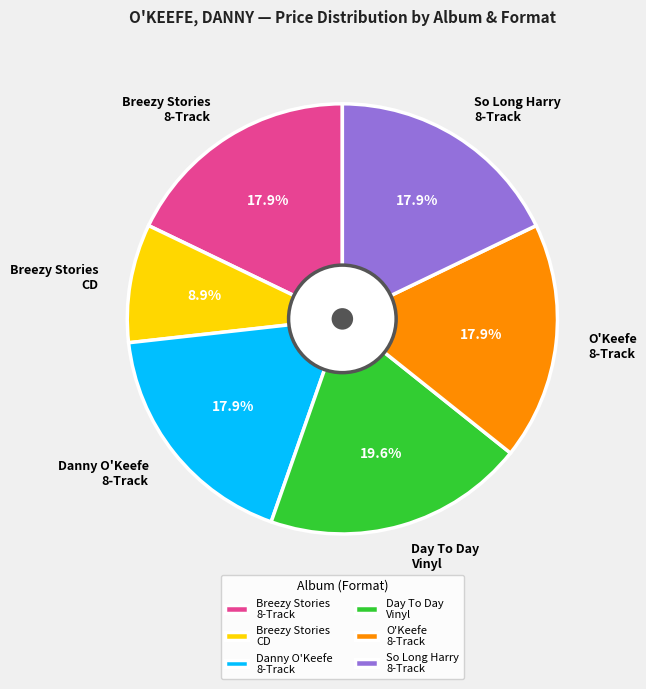

Which has a higher value, O'Keefe 8-Track or Breezy Stories CD?

O'Keefe 8-Track